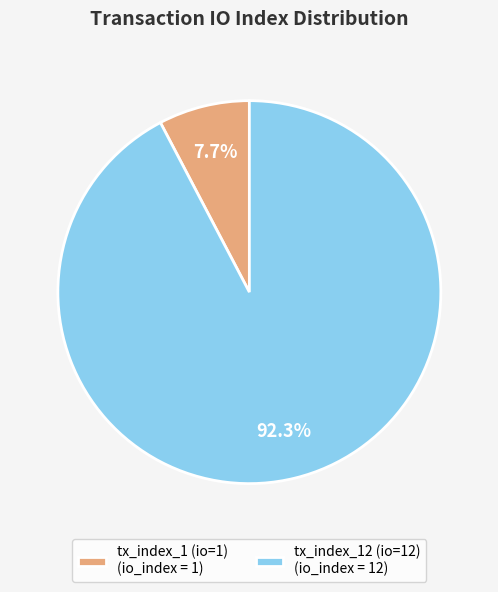

How many slices are in this pie chart?

2